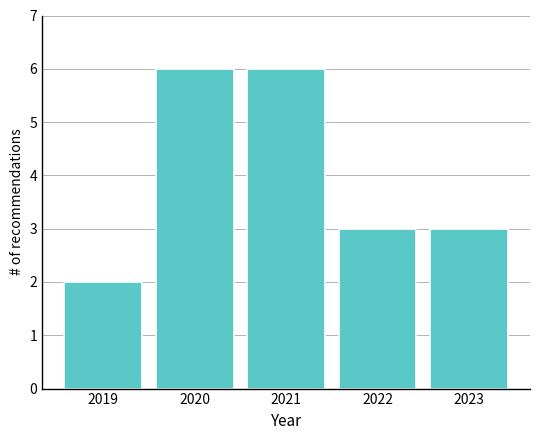

Reading right to left, extract all data points from this chart.

2023=3	2022=3	2021=6	2020=6	2019=2